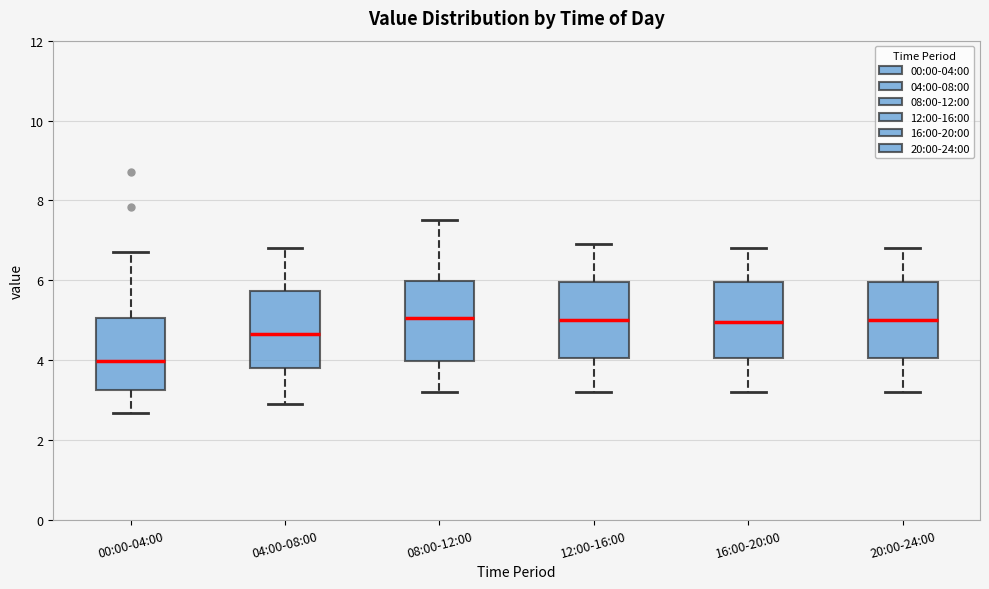

Where does the upper whisker of the box for 16:00-20:00 end on the y-axis? The values are not printed on the chart, so give them approximately, as read against the axis.

6.8